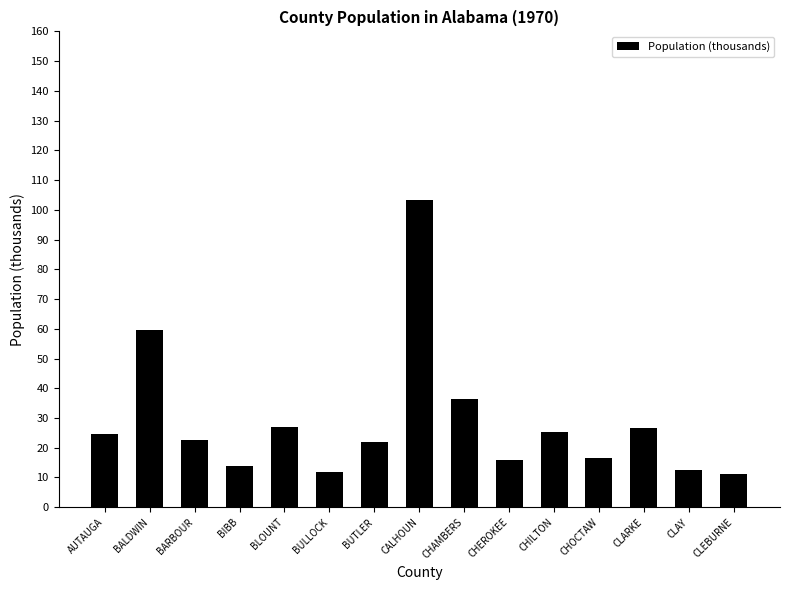

What is the greatest value displayed?

103.2